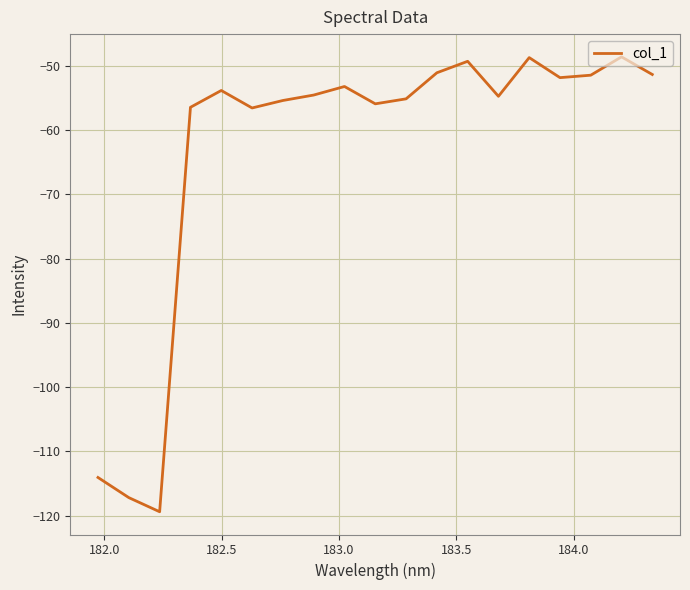

What is the greatest value displayed?

-48.6